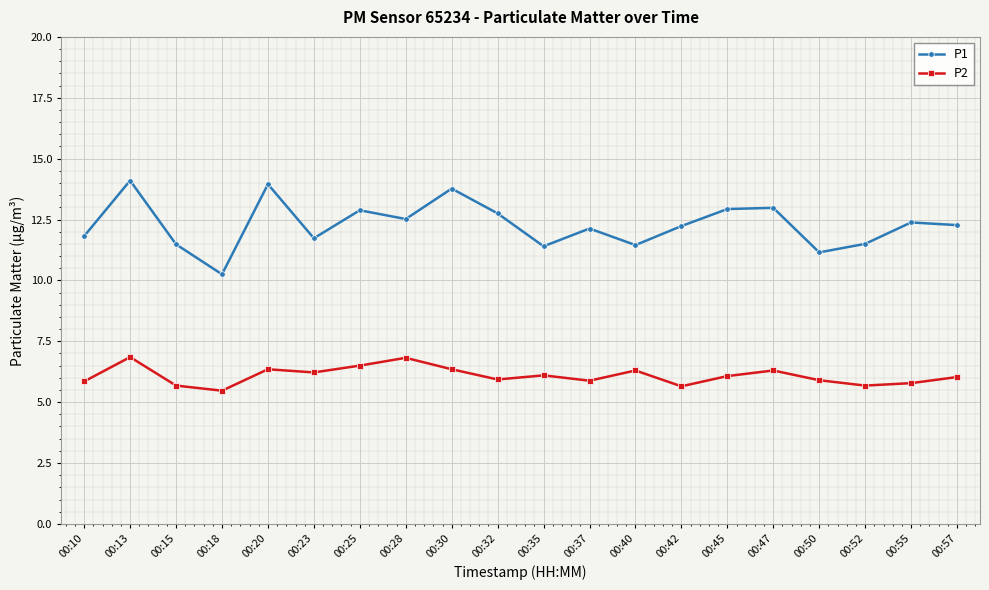

True or false: P2 and P1 intersect in this chart.

False